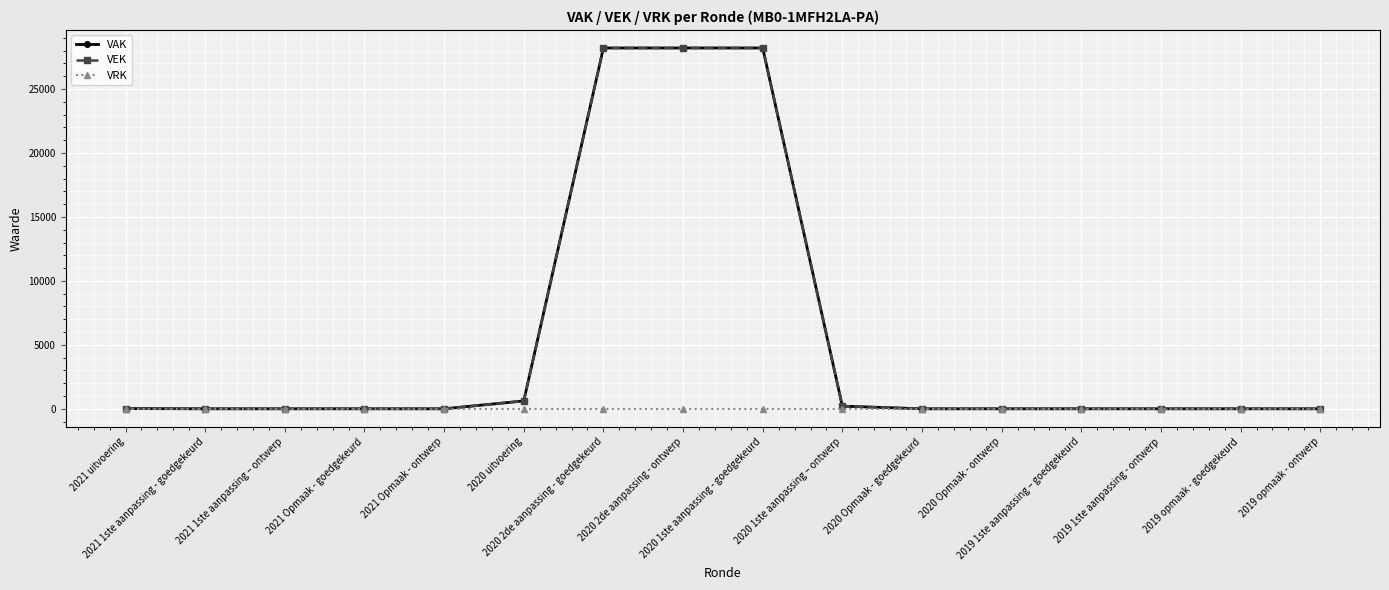

Which has a higher value, 2021 1ste aanpassing - goedgekeurd or 2020 2de aanpassing - ontwerp?

2020 2de aanpassing - ontwerp